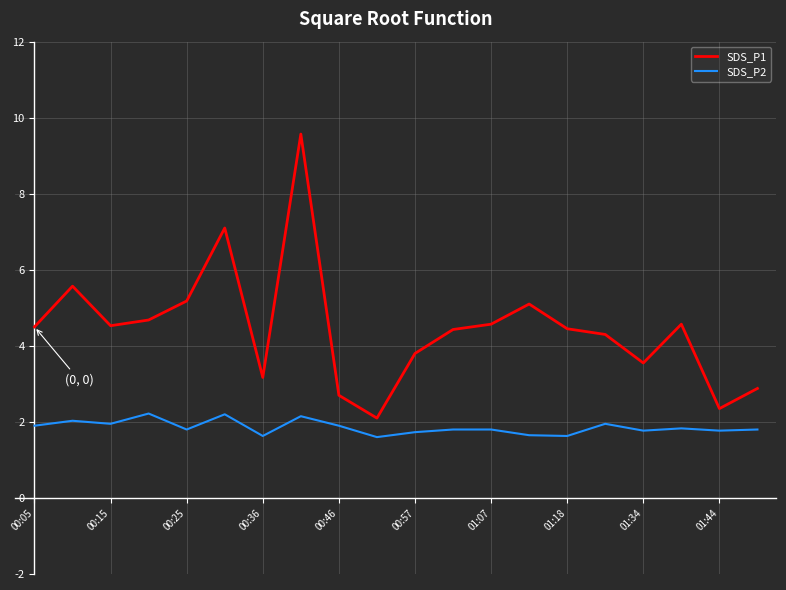

List the series in order of their peak value, lowest first.

SDS_P2, SDS_P1